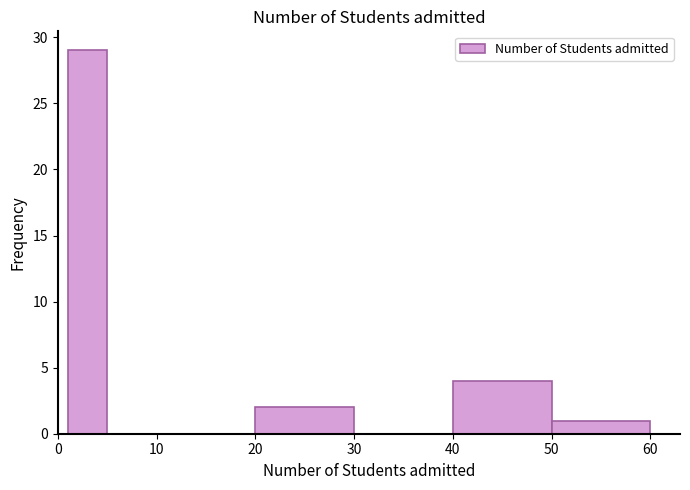

Read against the x-axis, roughly where is the centre of the tallest bar?

3